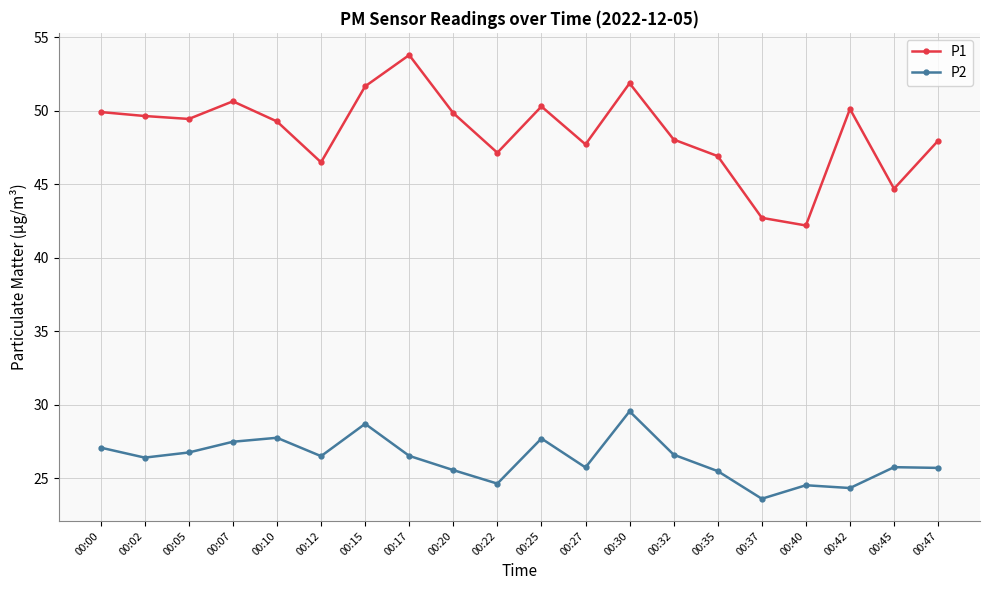

True or false: P1 and P2 intersect in this chart.

False